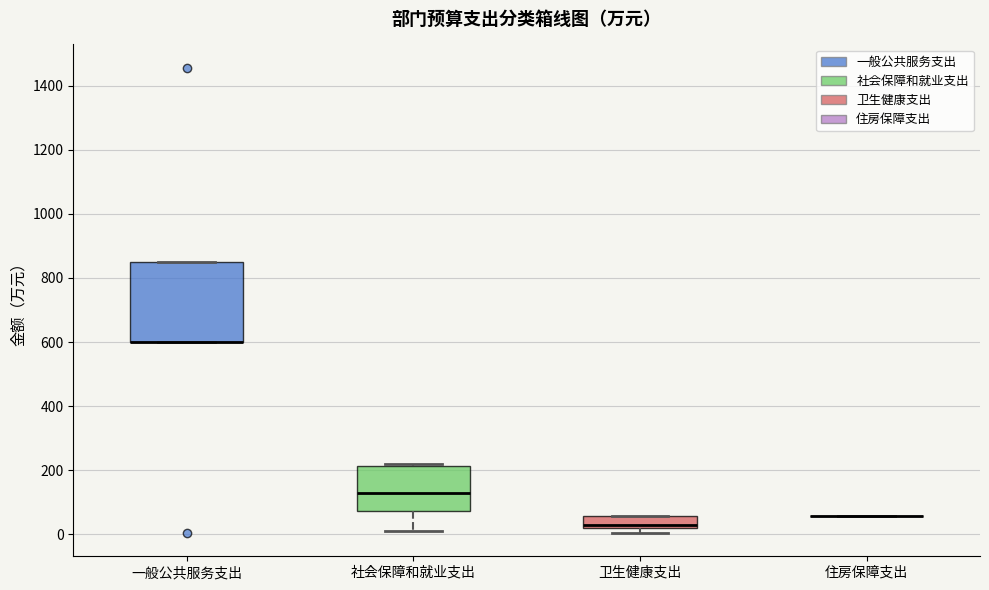

Where is the lower edge of the box for 社会保障和就业支出 on the y-axis? The values are not printed on the chart, so give them approximately, as read against the axis.

80